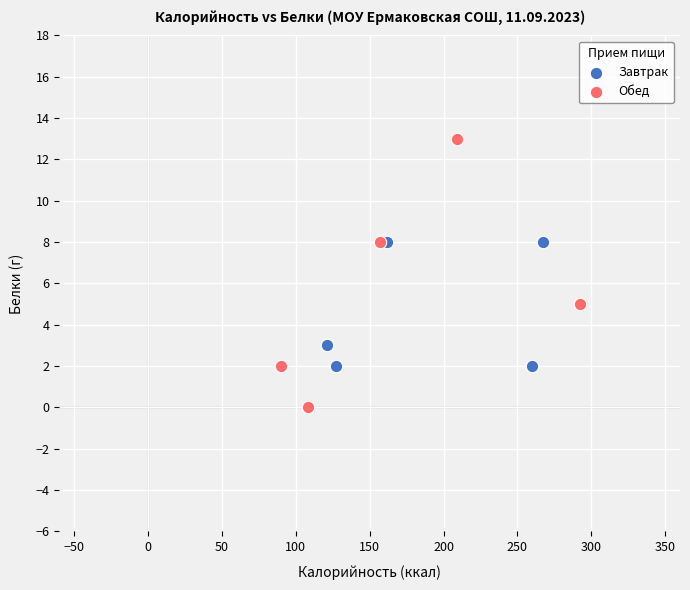

Which series reaches the maximum Y coordinate?

Обед